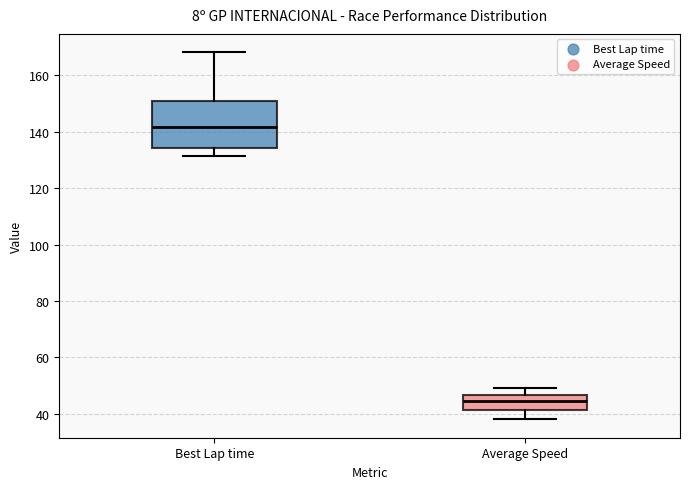

Reading left to right, transcribe this box plot: for each box, give where its median line is, the range the box spans, and where its two whiskers end, as read against the y-axis. The values are not printed on the chart, so give them approximately, as read against the axis.

Best Lap time: median 142, box 134 to 152, whiskers 132 to 168
Average Speed: median 44, box 42 to 46, whiskers 38 to 50